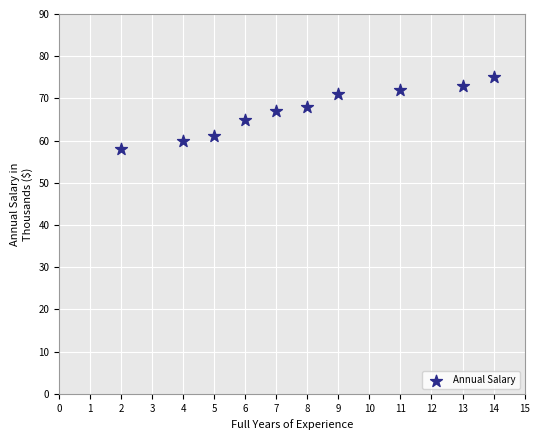

What is the range of Y values (max minus min)?

17